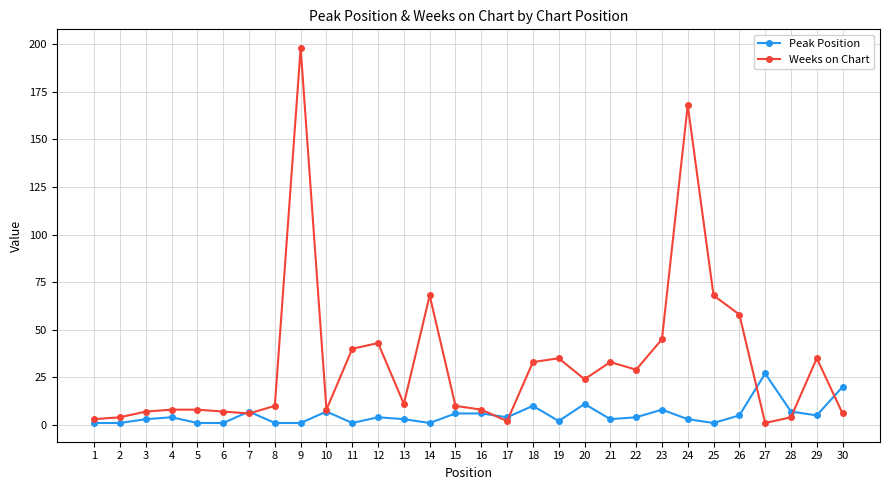

Which category has the highest value across all series?

9